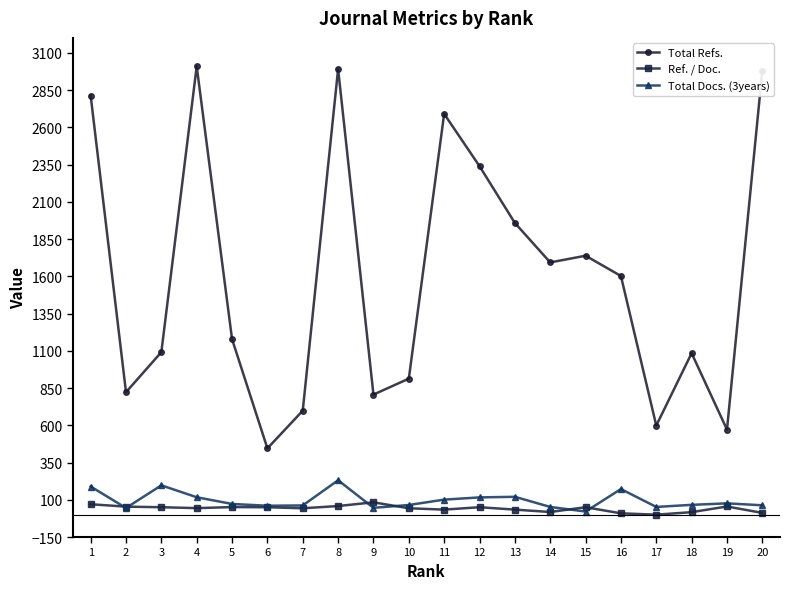

Which series changed the most between 4 and 20?

Total Docs. (3years)